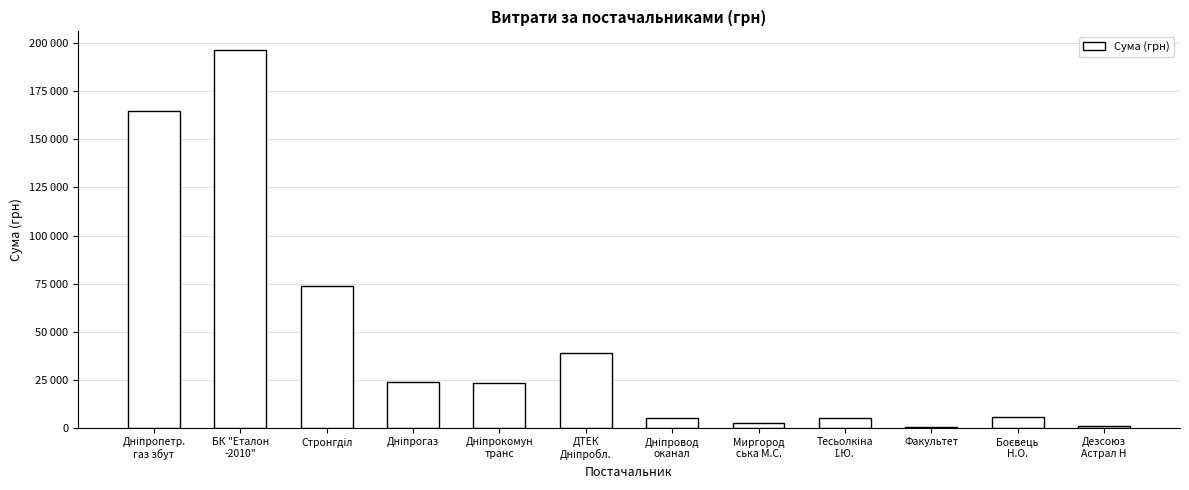

What is the label of the 8th bar from the left?

Миргород
ська М.С.